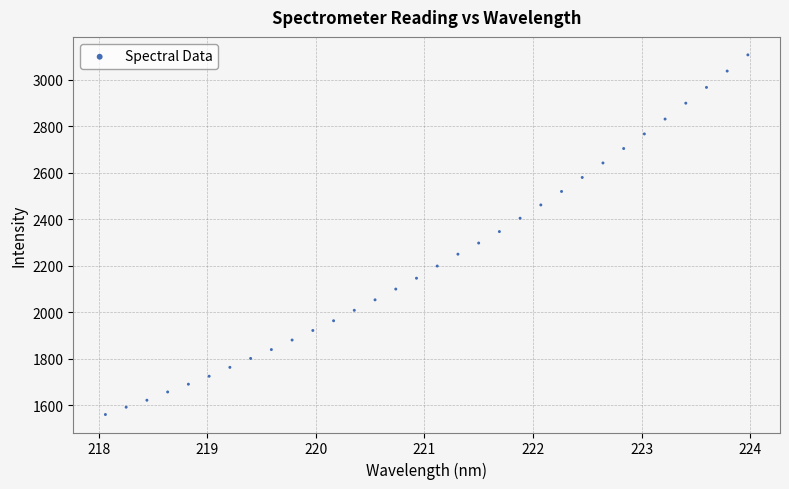

What is the range of X values (max minus min)?

5.9